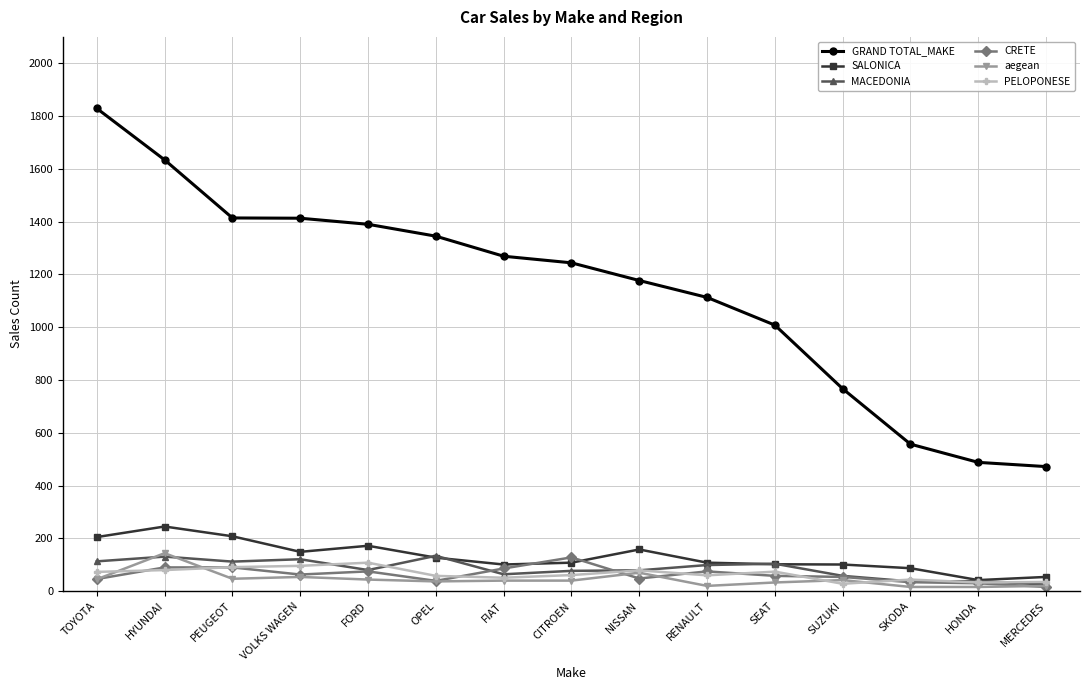

Which series changed the most between RENAULT and SKODA?

GRAND TOTAL_MAKE